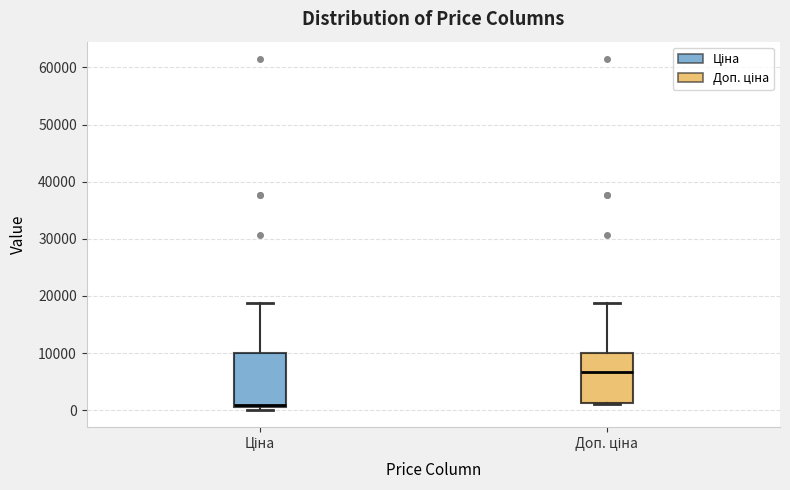

Reading left to right, read every box against the y-axis: the position of its median line, the range the box covers, and the ends of its whiskers. The values are not printed on the chart, so give them approximately, as read against the axis.

Ціна: median 1000 (just above the box's lower edge), box 1000 to 10000, whiskers 0 to 19000
Доп. ціна: median 7000, box 1000 to 10000, whiskers 1000 to 19000